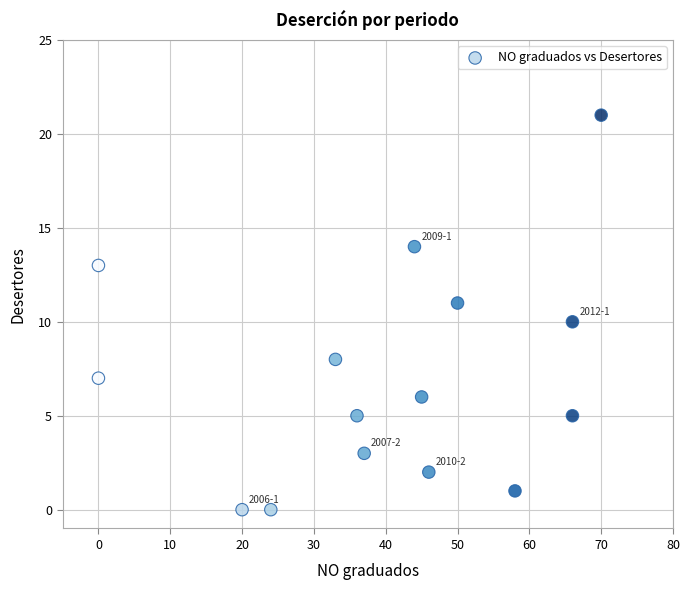

What is the range of Y values (max minus min)?

21